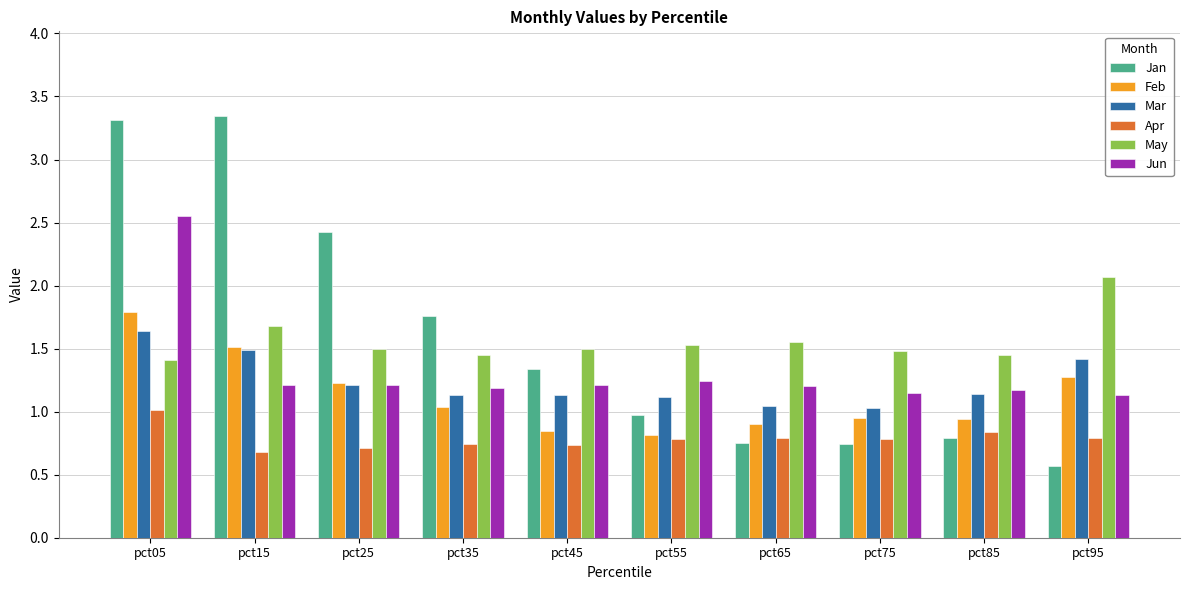

Which series changed the most between pct15 and pct95?

Jan